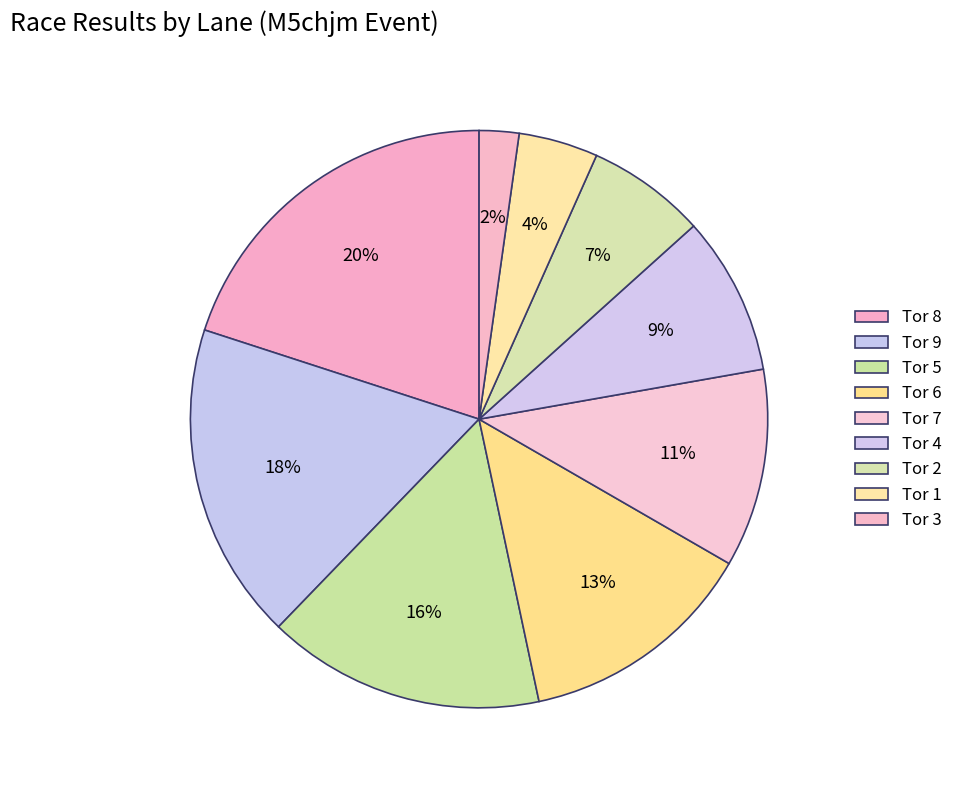

How many segments does this pie chart have?

9